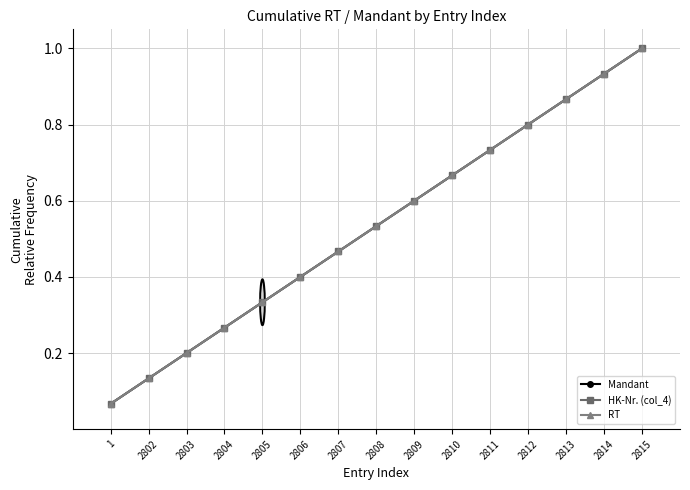

What is the value of the HK-Nr. (col_4) point at the 1st from the left?

0.1